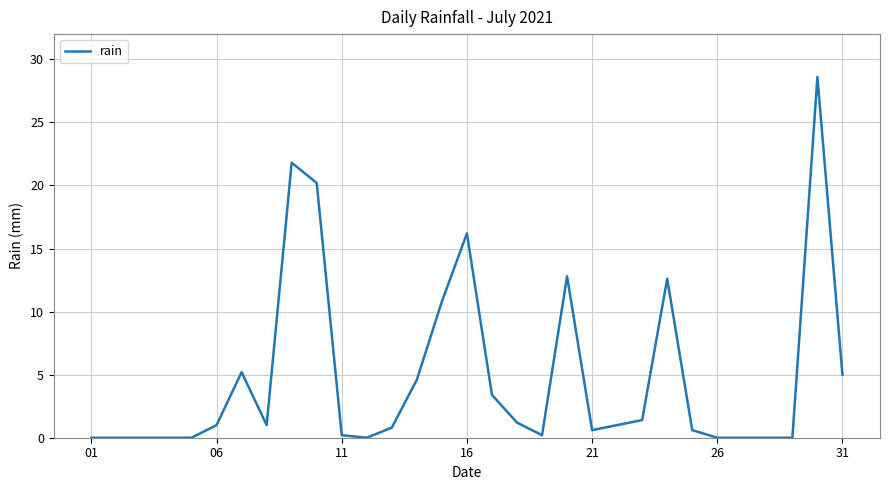

What is the difference between the maximum and minimum values?

28.6